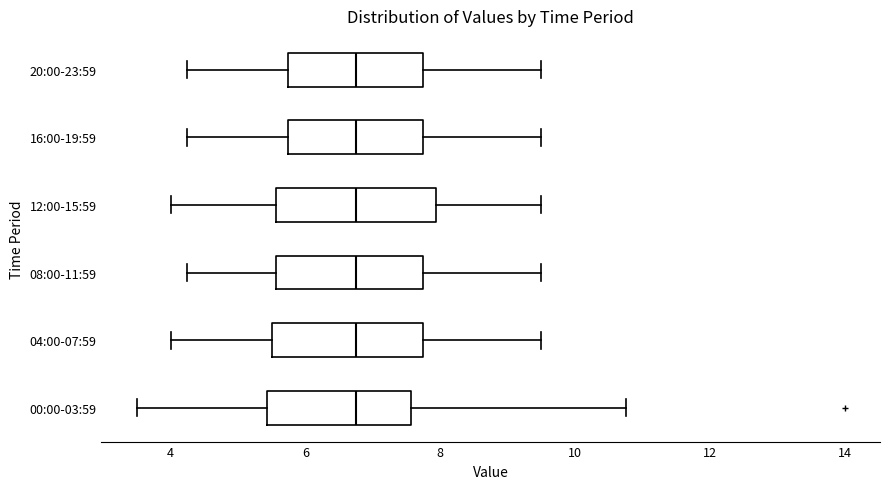

Reading bottom to top, read every box against the x-axis: the position of its median line, the range the box covers, and the ends of its whiskers. The values are not printed on the chart, so give them approximately, as read against the axis.

00:00-03:59: median 6.8, box 5.4 to 7.6, whiskers 3.6 to 10.8
04:00-07:59: median 6.8, box 5.6 to 7.8, whiskers 4.0 to 9.6
08:00-11:59: median 6.8, box 5.6 to 7.8, whiskers 4.2 to 9.6
12:00-15:59: median 6.8, box 5.6 to 8.0, whiskers 4.0 to 9.6
16:00-19:59: median 6.8, box 5.8 to 7.8, whiskers 4.2 to 9.6
20:00-23:59: median 6.8, box 5.8 to 7.8, whiskers 4.2 to 9.6